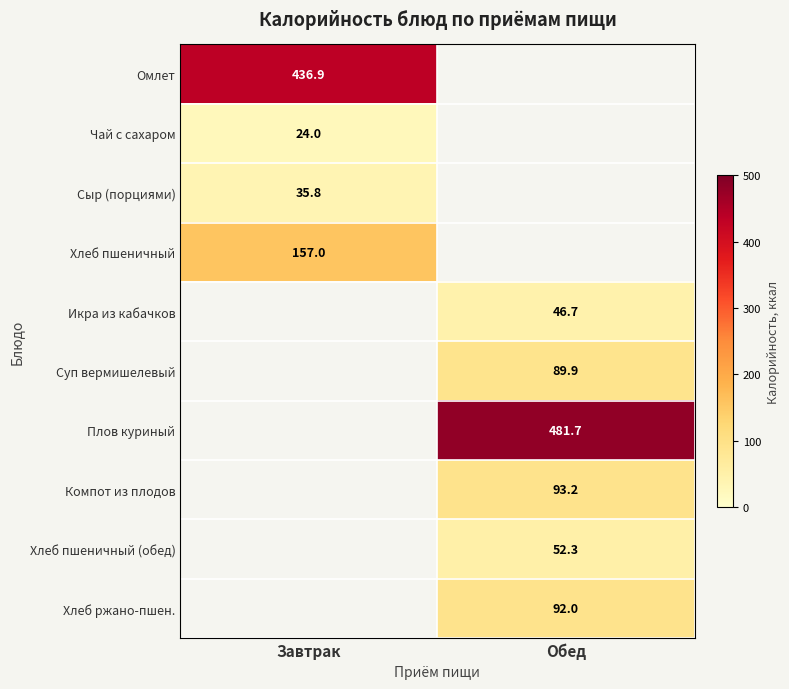

The Компот из плодов series shows 20.3 at Обед. True or false?

False